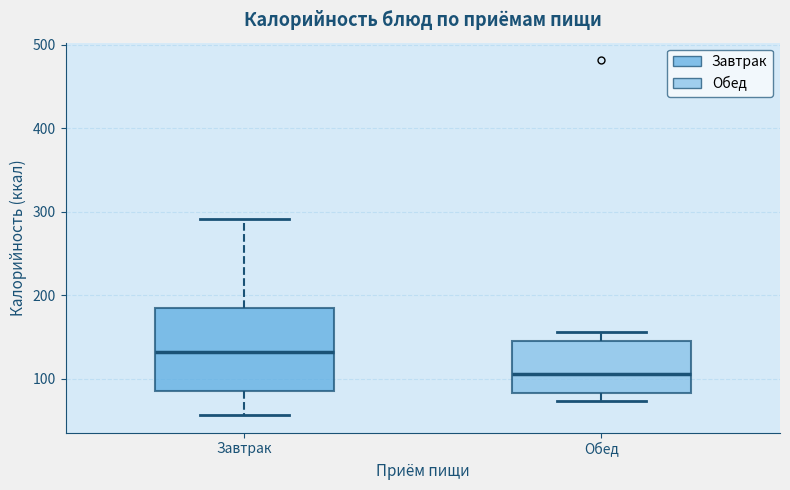

Reading left to right, transcribe this box plot: for each box, give where its median line is, the range the box spans, and where its two whiskers end, as read against the y-axis. The values are not printed on the chart, so give them approximately, as read against the axis.

Завтрак: median 130, box 90 to 180, whiskers 60 to 290
Обед: median 110, box 80 to 150, whiskers 70 to 160